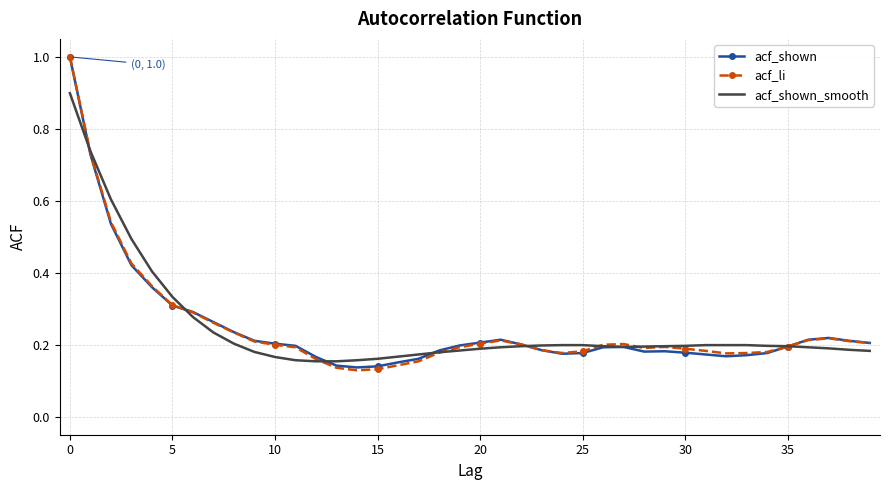

What is the maximum value for acf_shown?

1.0